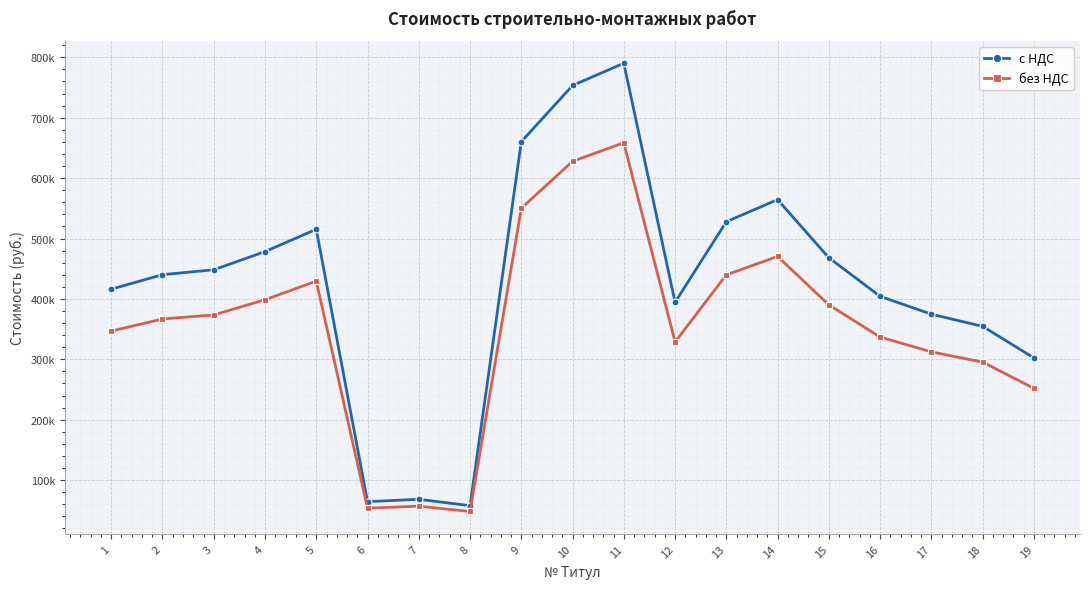

Does the chart have visible grid lines?

Yes